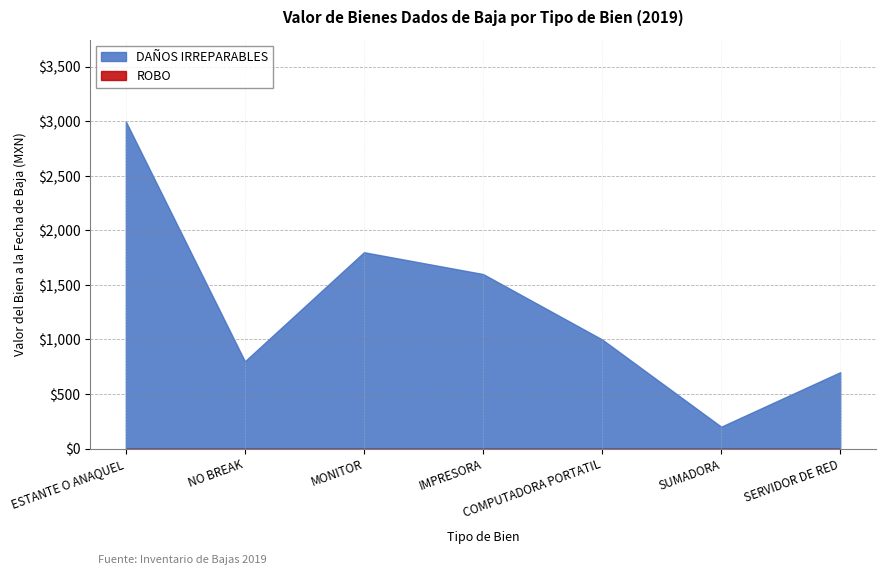

Is the value of DAÑOS IRREPARABLES at NO BREAK 1 greater than the value of ROBO at IMPRESORA 3?

Yes